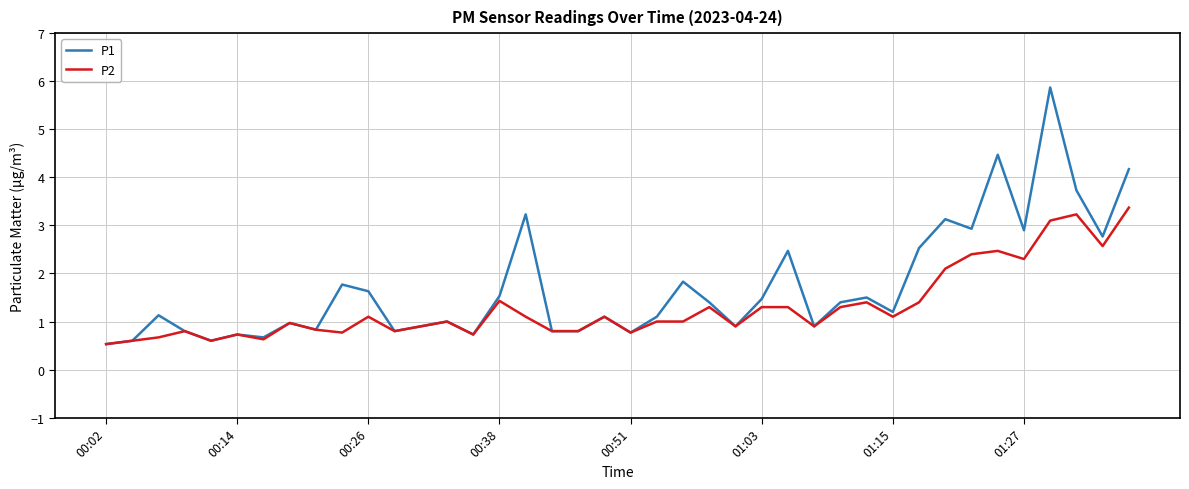

What is the minimum value for P1?

0.5